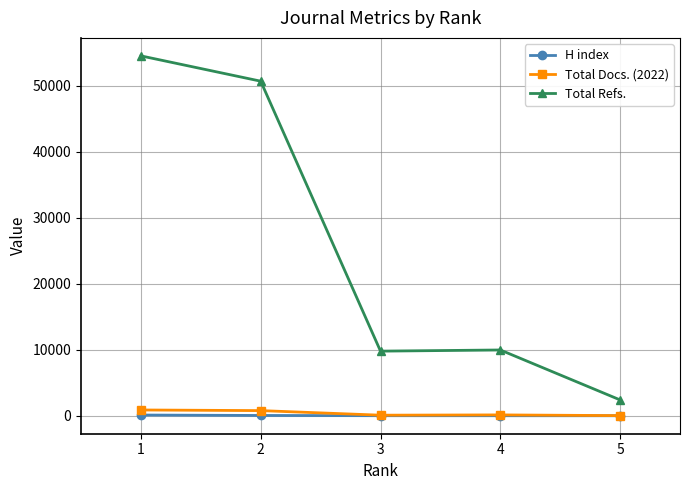

The value of Total Refs. at 2 is 50710. True or false?

True